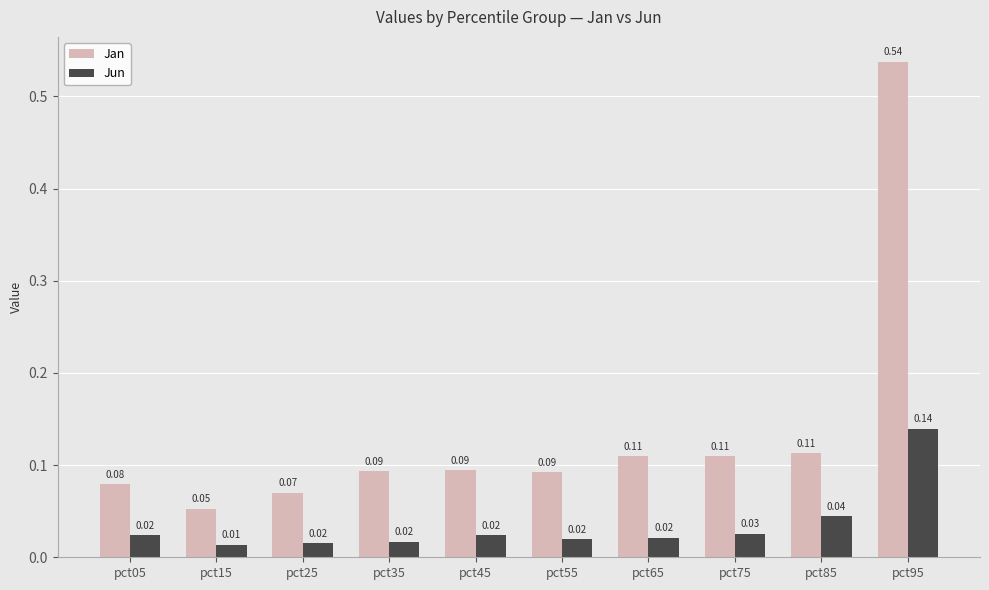

How many groups of bars are there?

10